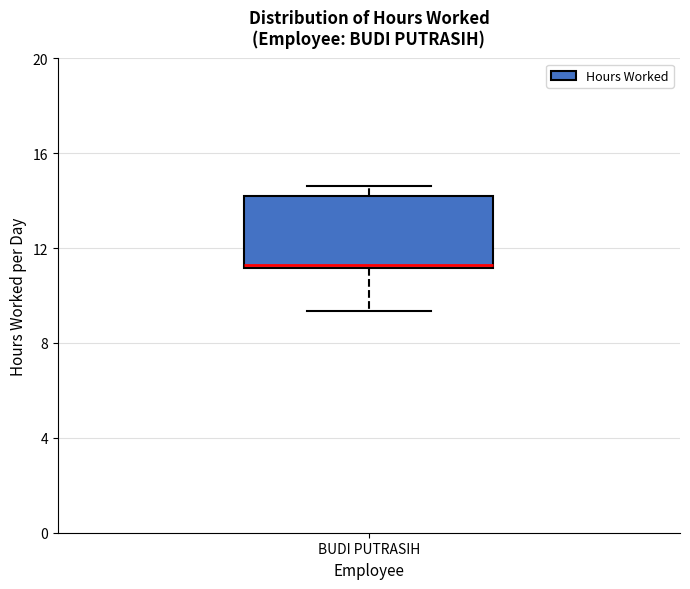

Where is the upper edge of the box for BUDI PUTRASIH on the y-axis? The values are not printed on the chart, so give them approximately, as read against the axis.

14.0